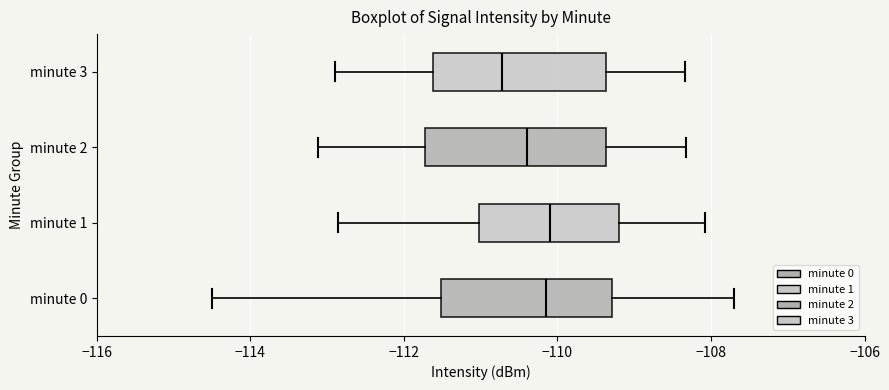

Reading bottom to top, read every box against the x-axis: the position of its median line, the range the box covers, and the ends of its whiskers. The values are not printed on the chart, so give them approximately, as read against the axis.

minute 0: median -110.2, box -111.6 to -109.2, whiskers -114.4 to -107.8
minute 1: median -110.0, box -111.0 to -109.2, whiskers -112.8 to -108.0
minute 2: median -110.4, box -111.8 to -109.4, whiskers -113.2 to -108.4
minute 3: median -110.8, box -111.6 to -109.4, whiskers -112.8 to -108.4